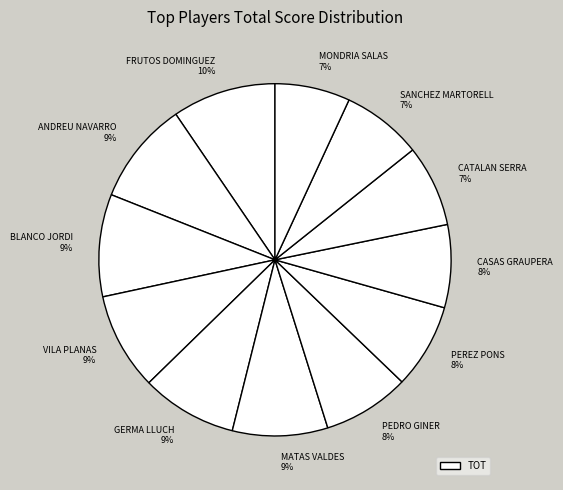

Approximately how many times larger is the value at GERMA LLUCH 9% compared to MATAS VALDES 9%?

1.0